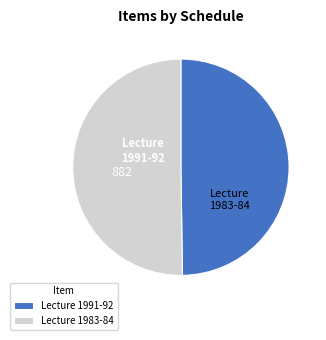

To the nearest percent, what is the average slice percentage?

50%